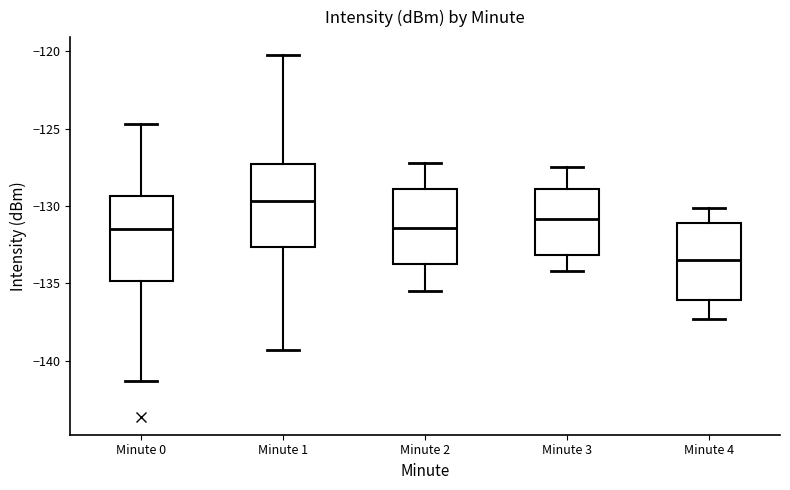

Which box has the lowest median line?

Minute 4